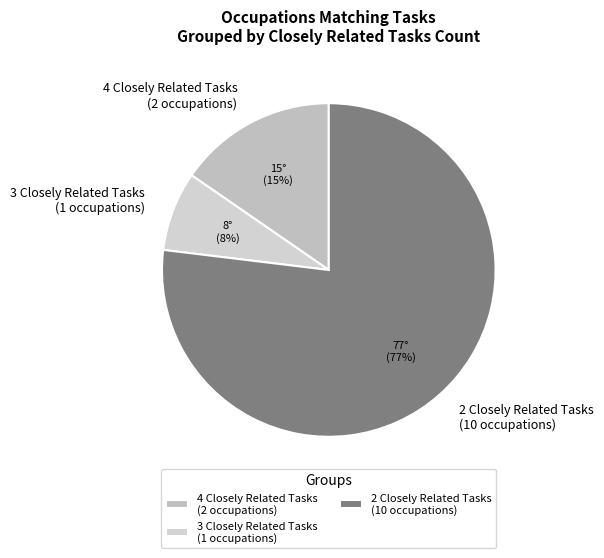

To the nearest percent, what is the difference between the largest and smallest slice percentages?

69%